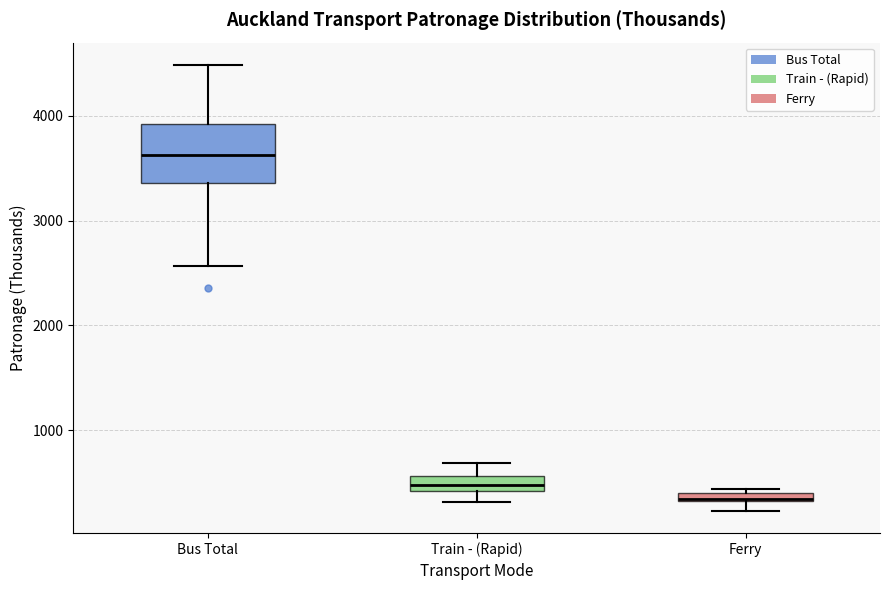

Which box is the tallest, from its lower edge to its upper edge?

Bus Total